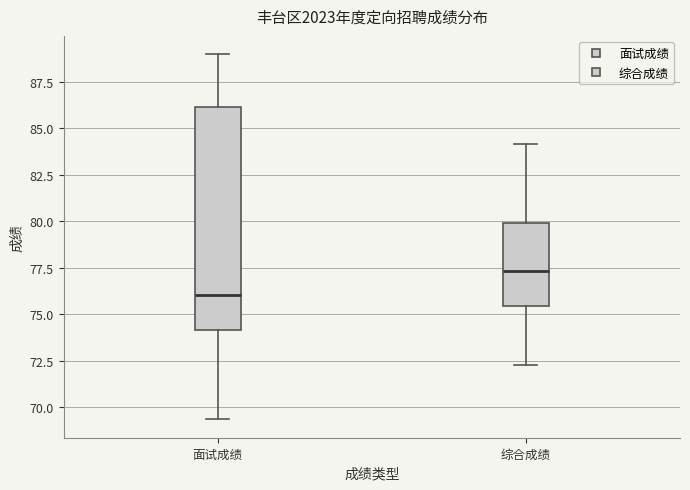

Reading left to right, transcribe this box plot: for each box, give where its median line is, the range the box spans, and where its two whiskers end, as read against the y-axis. The values are not printed on the chart, so give them approximately, as read against the axis.

面试成绩: median 76.0, box 74.0 to 86.0, whiskers 69.5 to 89.0
综合成绩: median 77.5, box 75.5 to 80.0, whiskers 72.5 to 84.0